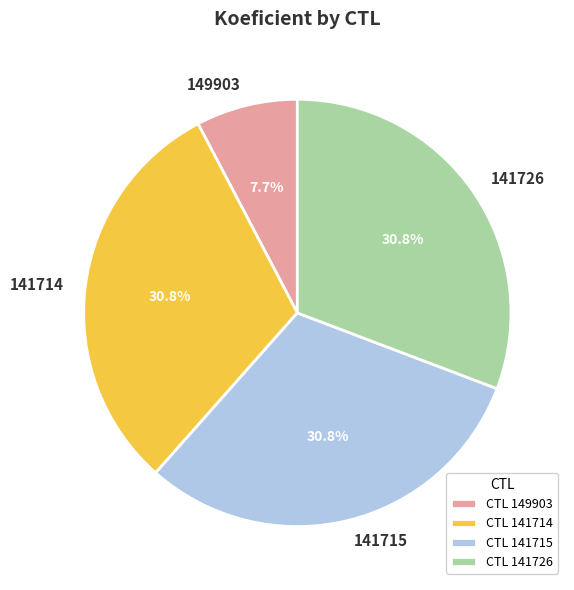

Is the sum of 141714 and 149903 greater than half?

No